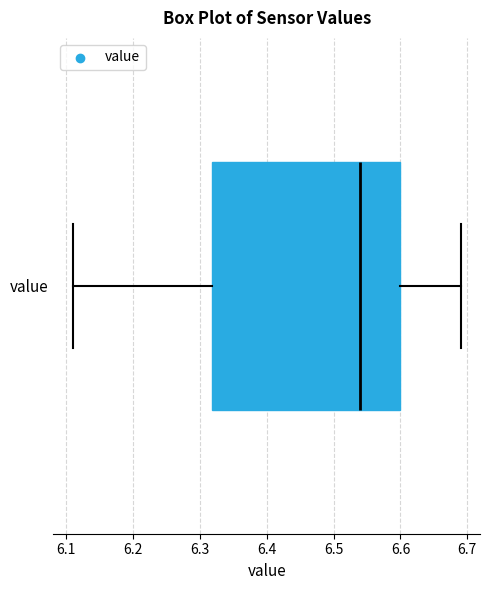

Transcribe this box plot: give where the median line is, the range the box spans, and where the two whiskers end, as read against the x-axis. The values are not printed on the chart, so give them approximately, as read against the axis.

median 6.54, box 6.32 to 6.60, whiskers 6.11 to 6.69